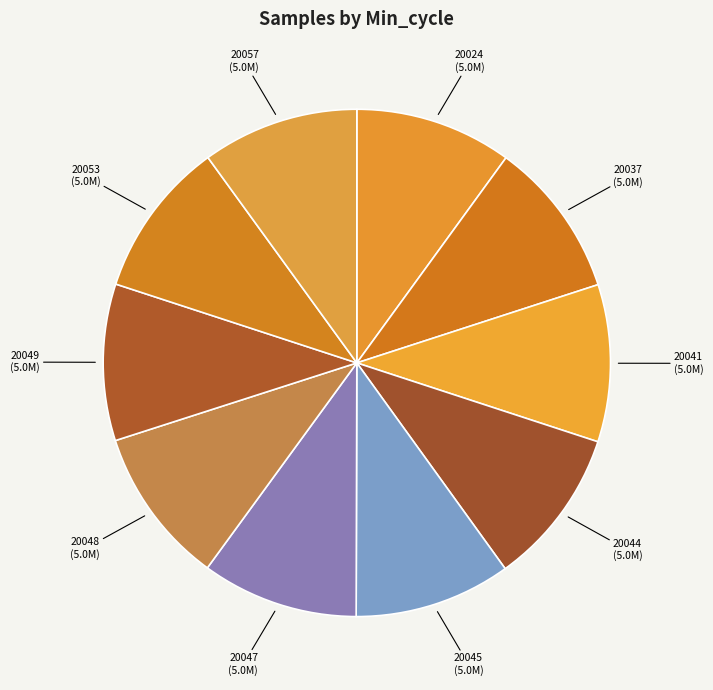

Is there a majority slice in this chart?

No